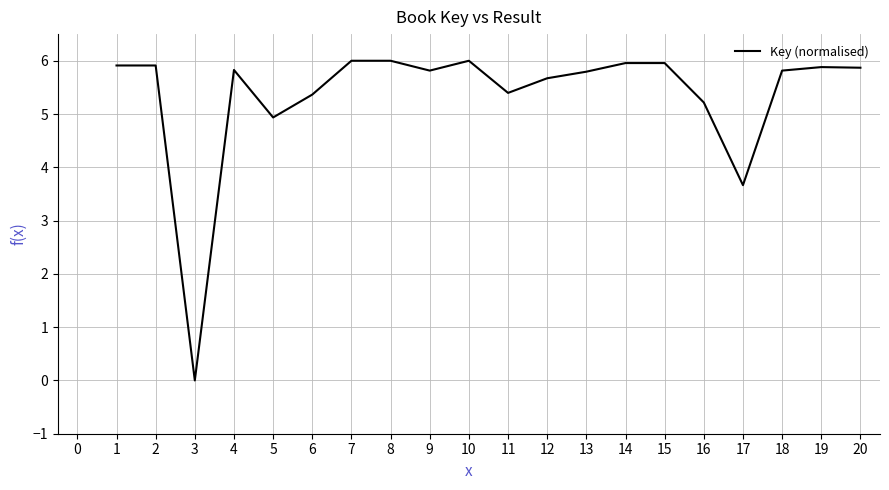

What is the maximum value shown in the chart?

6.0